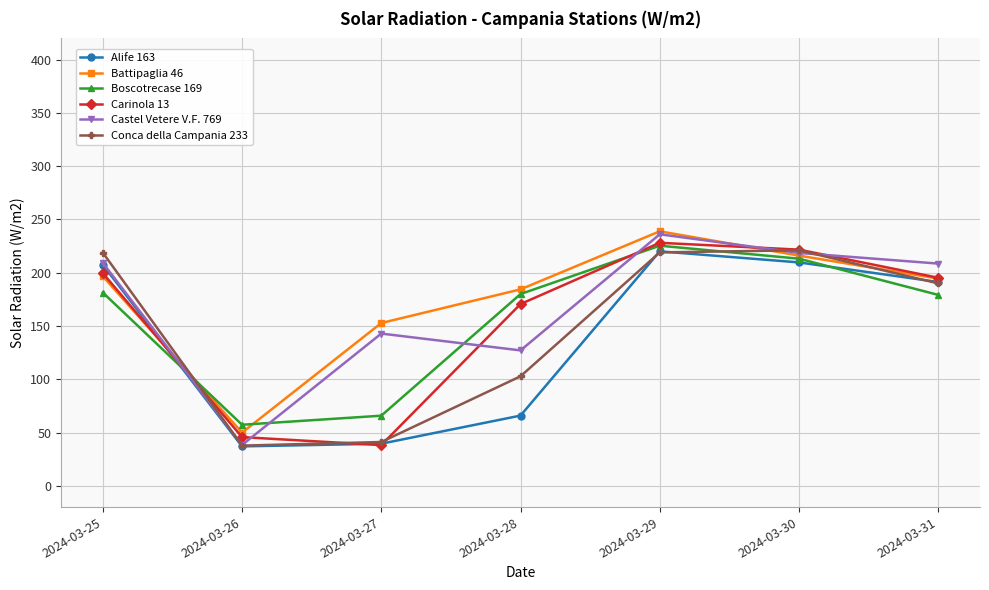

The Castel Vetere V.F. 769 series shows 185.3 at 2024-03-28. True or false?

False